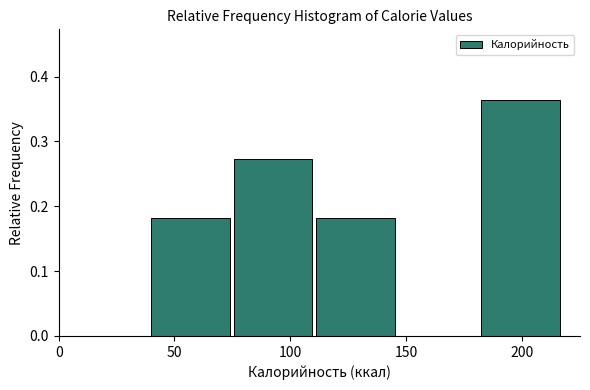

Reading left to right, transcribe this chart: for each bar, give the range it covers on the x-axis and its height. Neither the bar edges nor the heights are printed on the chart, so give them approximately, as read against the axes.

40 to 75: 0.18
75 to 110: 0.27
110 to 145: 0.18
145 to 180: 0
180 to 220: 0.36